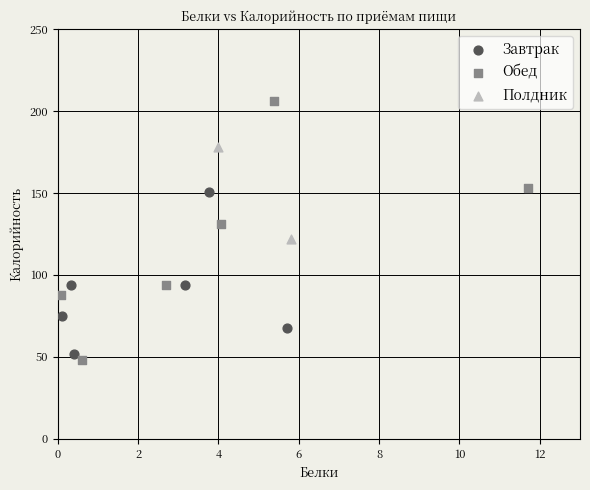

What are all the series names shown in the legend?

Завтрак, Обед, Полдник